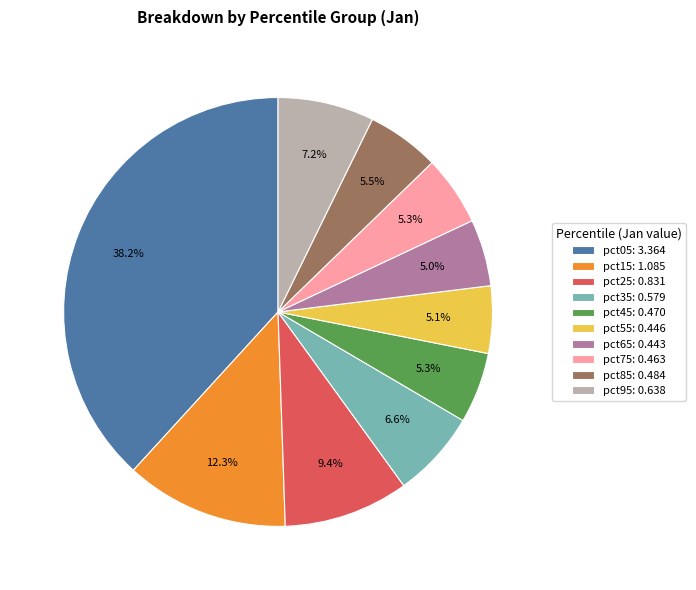

Which has a higher value, pct55 or pct25?

pct25